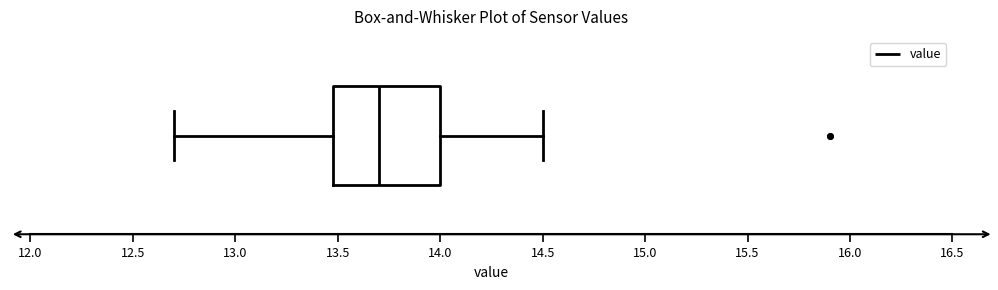

Transcribe this box plot: give where the median line is, the range the box spans, and where the two whiskers end, as read against the x-axis. The values are not printed on the chart, so give them approximately, as read against the axis.

median 13.7, box 13.5 to 14.0, whiskers 12.7 to 14.5